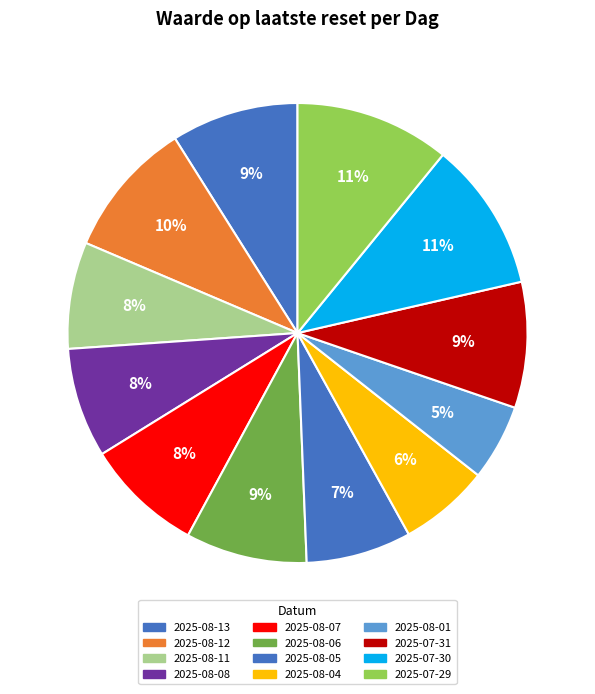

To the nearest percent, what percentage of the pie is 2025-08-06?

9%